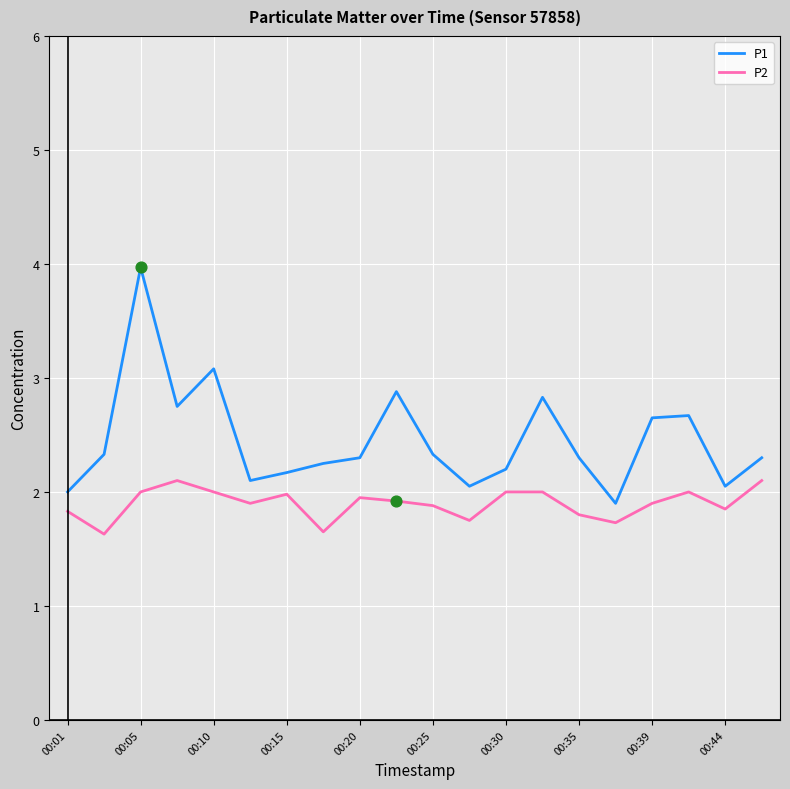

Which series has the largest total across all categories?

P1